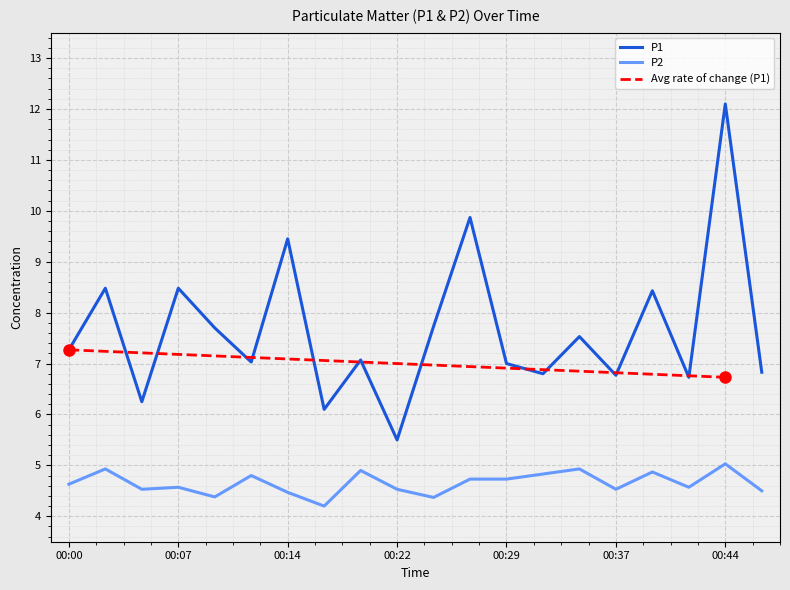

What is the difference between the highest and lowest values at 00:10?

3.3